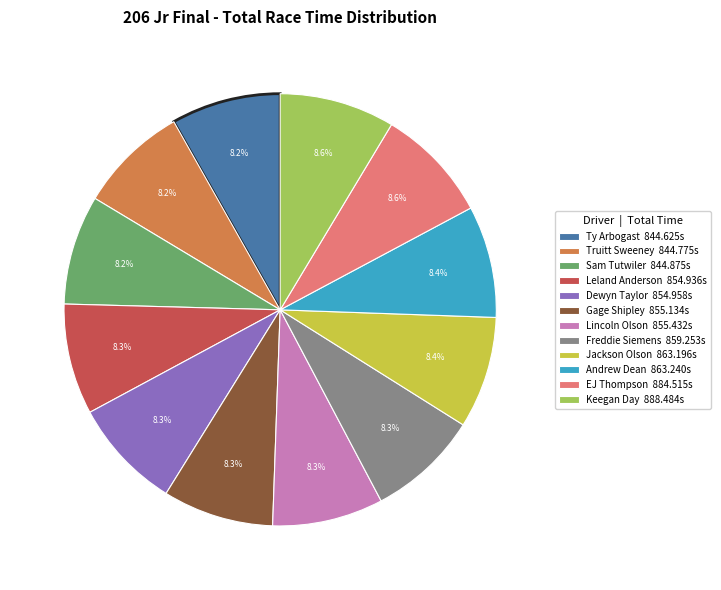

Is the sum of Jackson Olson 863.196s and Gage Shipley 855.134s greater than half?

No